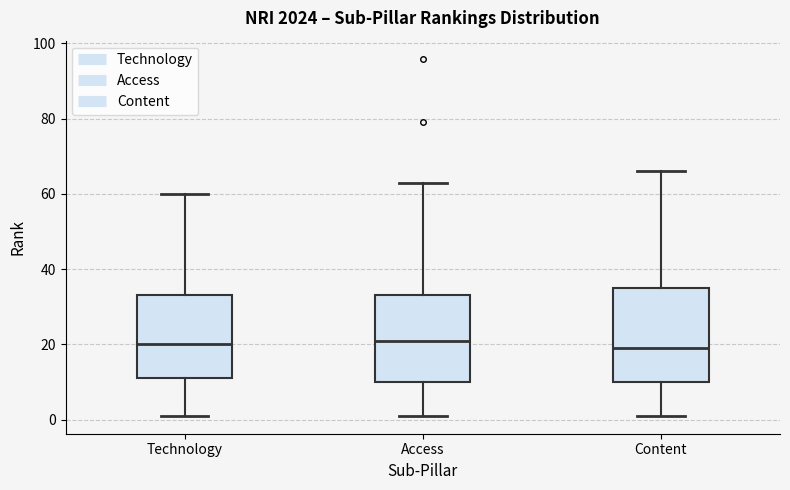

Reading left to right, read every box against the y-axis: the position of its median line, the range the box covers, and the ends of its whiskers. The values are not printed on the chart, so give them approximately, as read against the axis.

Technology: median 20, box 12 to 34, whiskers 2 to 60
Access: median 22, box 10 to 34, whiskers 2 to 64
Content: median 20, box 10 to 36, whiskers 2 to 66